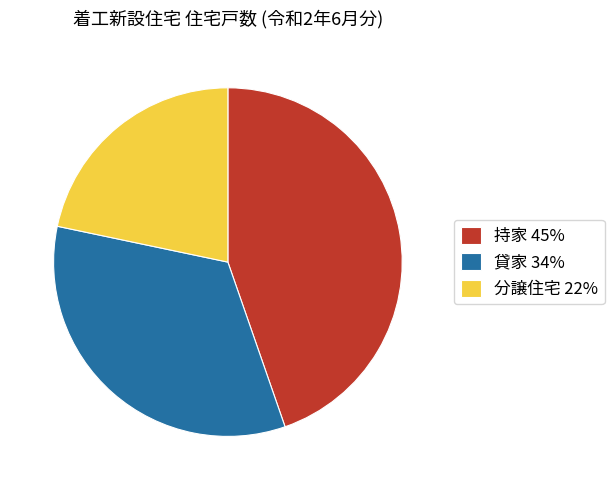

Is 持家 45% the majority of the pie?

No